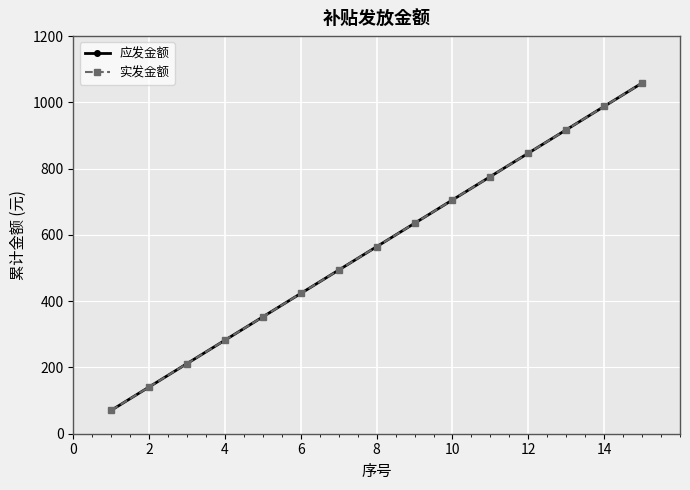

How many lines are shown in the chart?

2